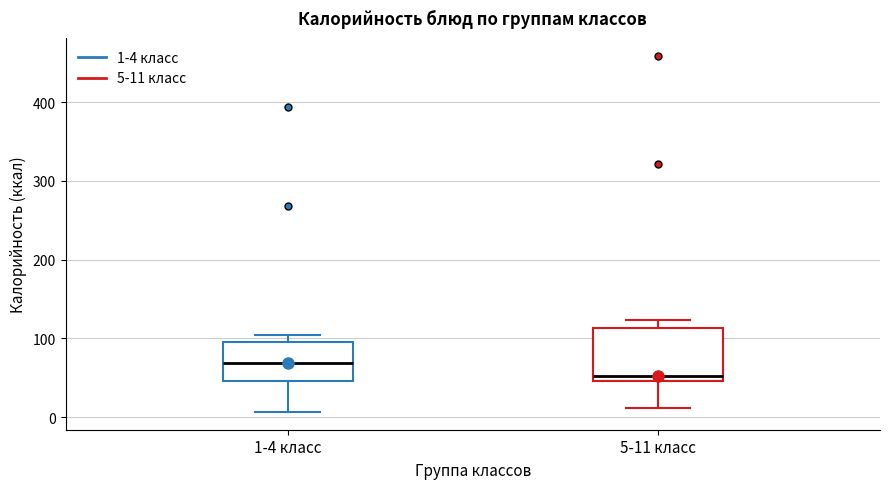

Reading left to right, read every box against the y-axis: the position of its median line, the range the box covers, and the ends of its whiskers. The values are not printed on the chart, so give them approximately, as read against the axis.

1-4 класс: median 70, box 50 to 100, whiskers 10 to 100 (just above the box's upper edge)
5-11 класс: median 50 (just above the box's lower edge), box 50 to 110, whiskers 10 to 120